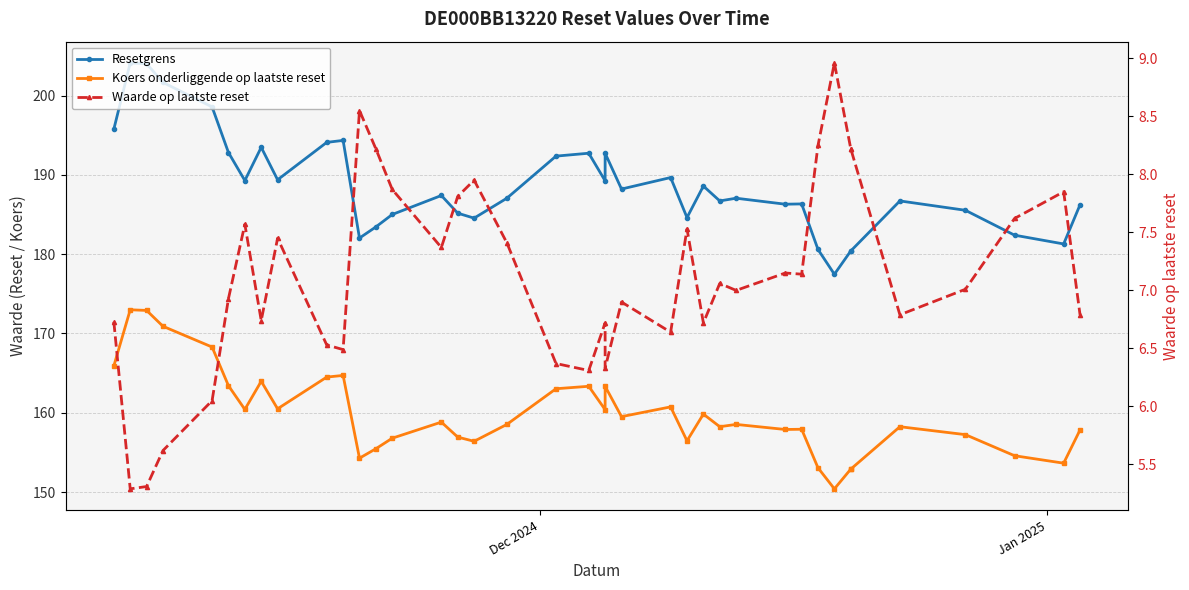

True or false: Koers onderliggende op laatste reset and Waarde op laatste reset cross at least once.

False